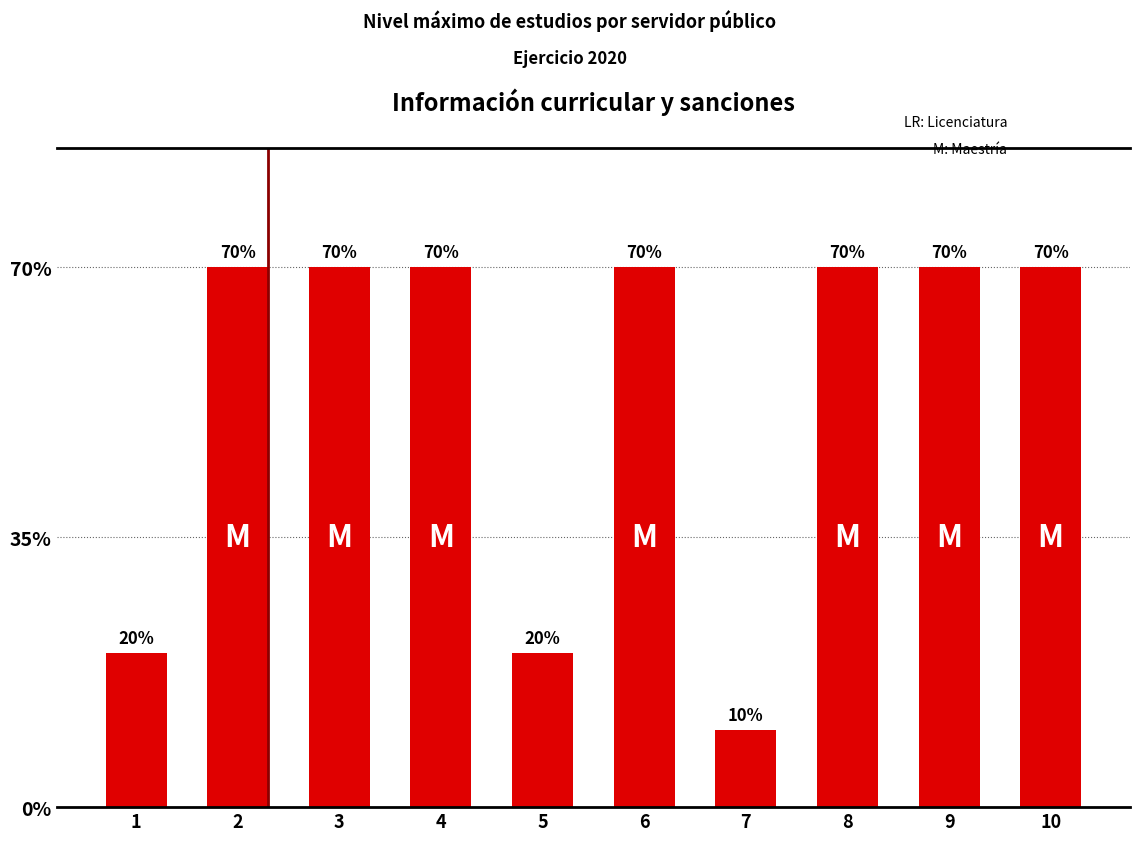

Read the value at 2.

70